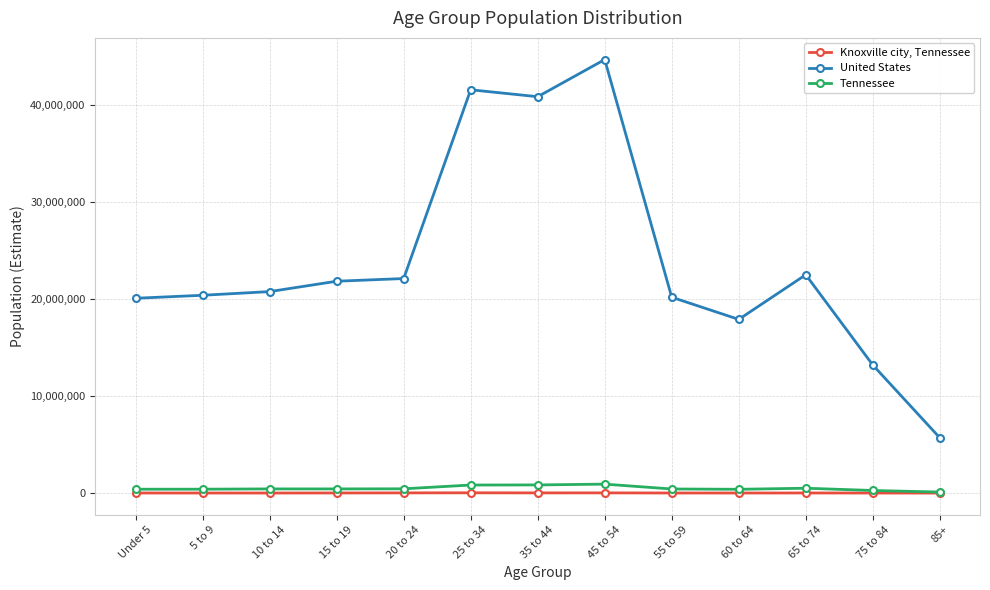

True or false: Knoxville city, Tennessee has more than 1 points higher than both neighbors.

True